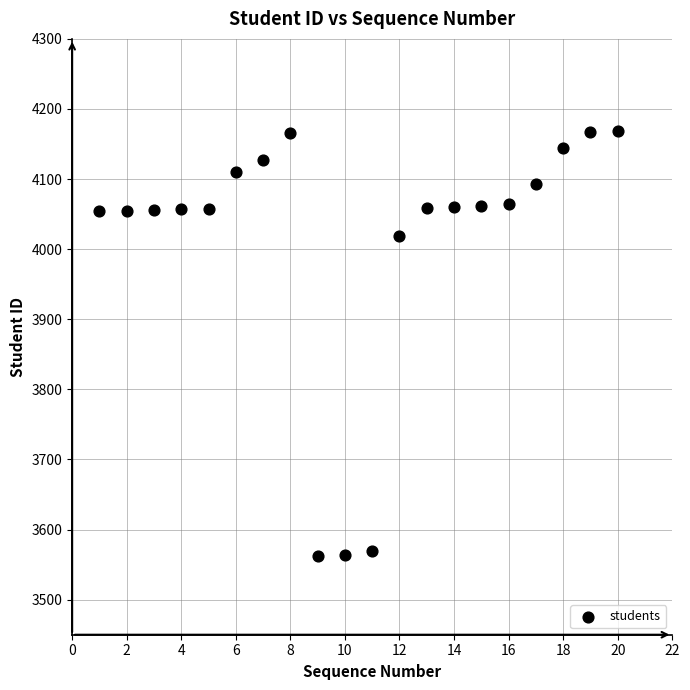

What is the range of Y values (max minus min)?

605